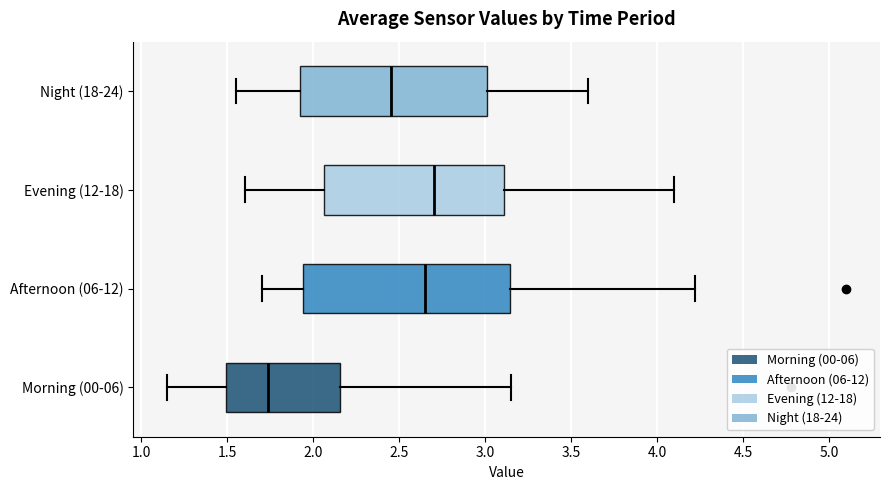

Where does the median line of the box for Morning (00-06) sit on the x-axis? The values are not printed on the chart, so give them approximately, as read against the axis.

1.75